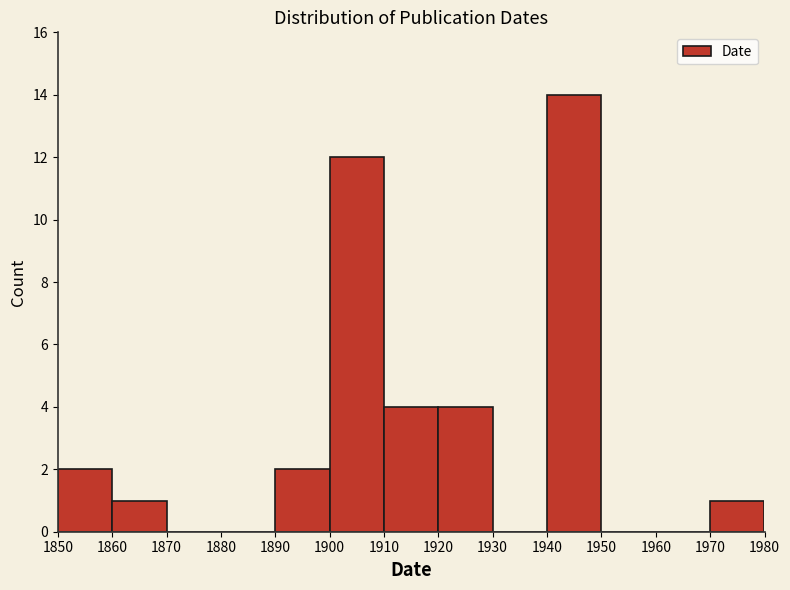

Reading left to right, transcribe this chart: for each bar, give the range it covers on the x-axis and its height. The values are not printed on the chart, so give them approximately, as read against the axis.

1850 to 1860: 2
1860 to 1870: 1
1870 to 1880: 0
1880 to 1890: 0
1890 to 1900: 2
1900 to 1910: 12
1910 to 1920: 4
1920 to 1930: 4
1930 to 1940: 0
1940 to 1950: 14
1950 to 1960: 0
1960 to 1970: 0
1970 to 1980: 1